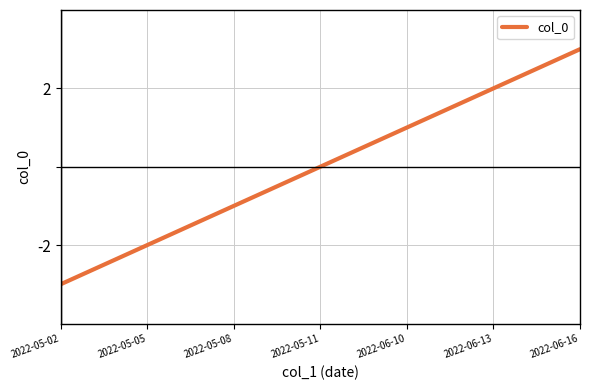

What is the maximum value shown in the chart?

3.0